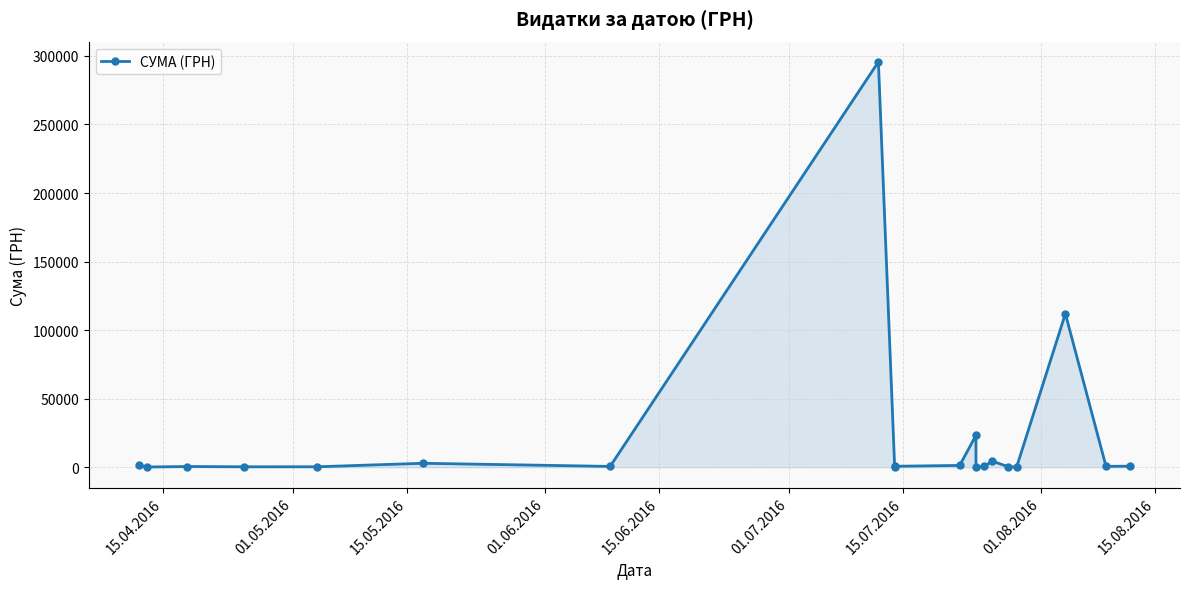

Read the value at 01.06.2016.

323.2